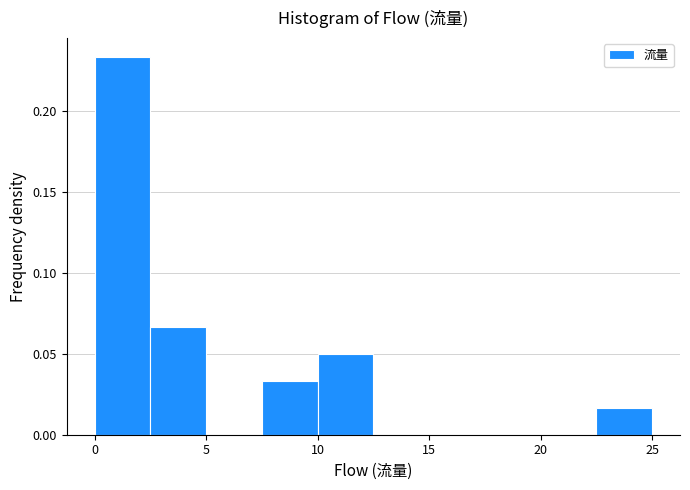

Reading left to right, transcribe this chart: for each bar, give the range it covers on the x-axis and its height. The values are not printed on the chart, so give them approximately, as read against the axis.

0.0 to 2.5: 0.235
2.5 to 5.0: 0.065
5.0 to 7.5: 0
7.5 to 10.0: 0.035
10.0 to 12.5: 0.050
12.5 to 15.0: 0
15.0 to 17.5: 0
17.5 to 20.0: 0
20.0 to 22.5: 0
22.5 to 25.0: 0.015